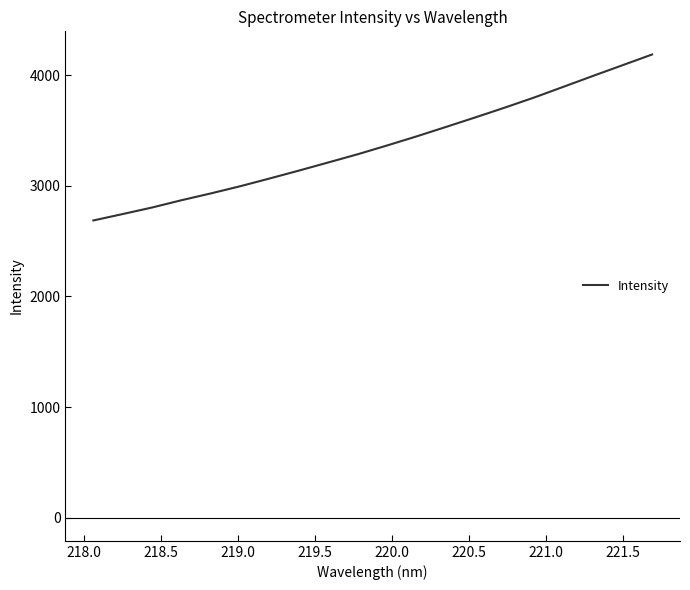

What is the greatest value displayed?

4185.6